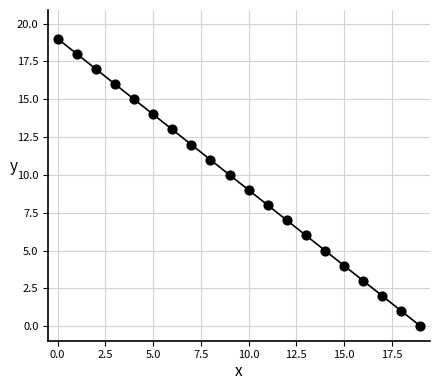

What is the range of Y values (max minus min)?

19